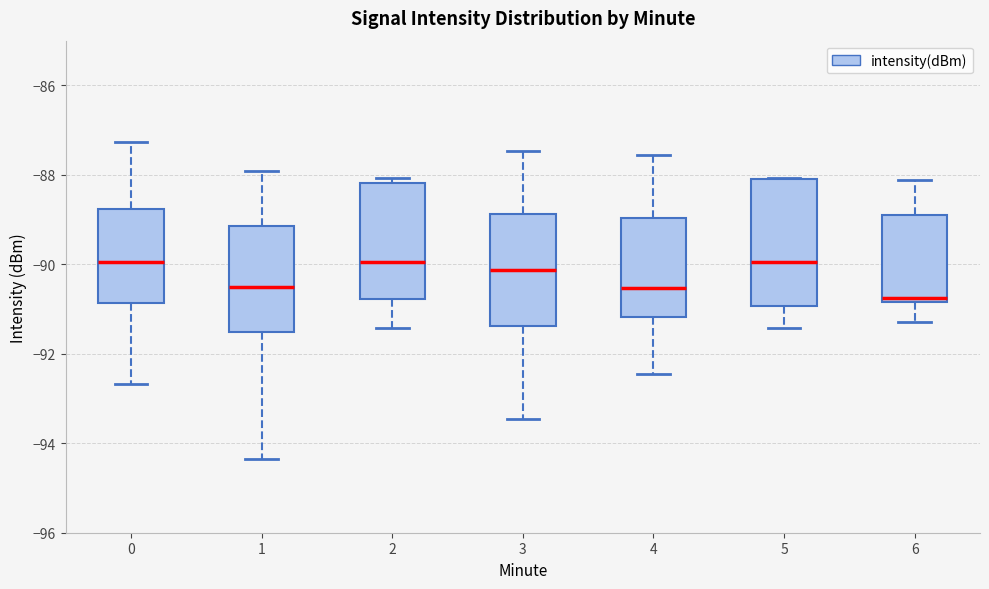

Reading left to right, transcribe this box plot: for each box, give where its median line is, the range the box spans, and where its two whiskers end, as read against the y-axis. The values are not printed on the chart, so give them approximately, as read against the axis.

0: median -90.0, box -90.8 to -88.8, whiskers -92.6 to -87.2
1: median -90.4, box -91.6 to -89.2, whiskers -94.4 to -88.0
2: median -90.0, box -90.8 to -88.2, whiskers -91.4 to -88.0
3: median -90.2, box -91.4 to -88.8, whiskers -93.4 to -87.4
4: median -90.6, box -91.2 to -89.0, whiskers -92.4 to -87.6
5: median -90.0, box -91.0 to -88.0, whiskers -91.4 to -88.0
6: median -90.8 (just above the box's lower edge), box -90.8 to -88.8, whiskers -91.2 to -88.2